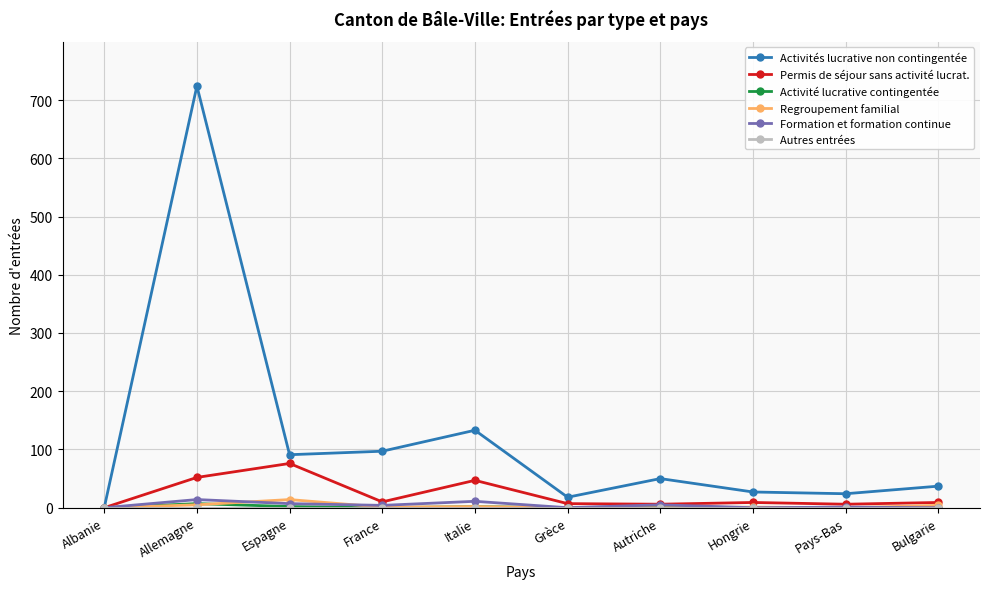

Between Italie and Grèce, which series saw the biggest shift?

Activités lucrative non contingentée